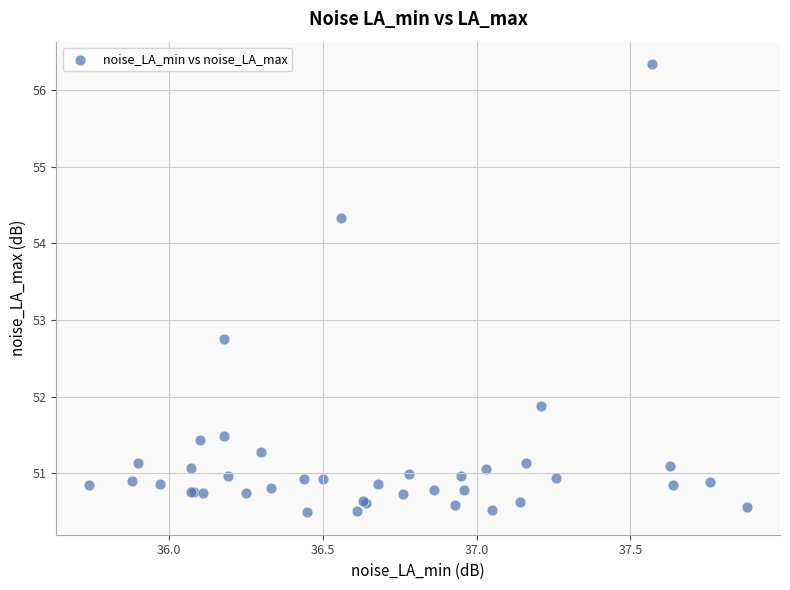

What Y value in the scatter plot is closest to 53?

52.8